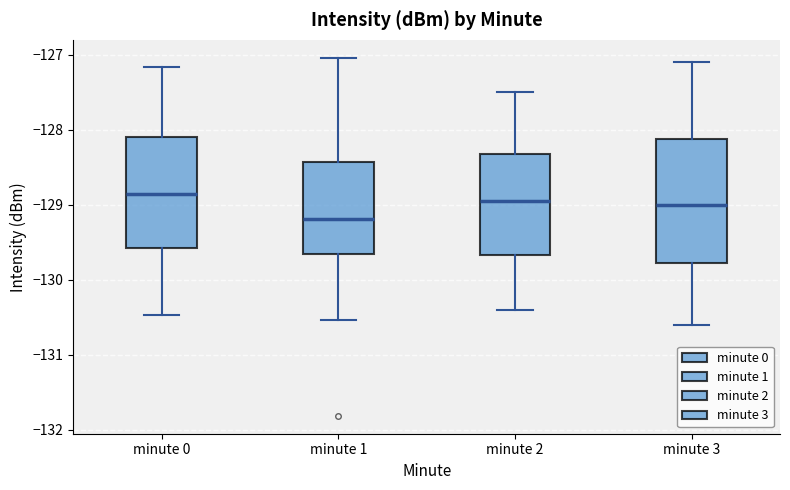

Reading left to right, read every box against the y-axis: the position of its median line, the range the box covers, and the ends of its whiskers. The values are not printed on the chart, so give them approximately, as read against the axis.

minute 0: median -128.9, box -129.6 to -128.1, whiskers -130.5 to -127.2
minute 1: median -129.2, box -129.7 to -128.4, whiskers -130.5 to -127.0
minute 2: median -128.9, box -129.7 to -128.3, whiskers -130.4 to -127.5
minute 3: median -129.0, box -129.8 to -128.1, whiskers -130.6 to -127.1